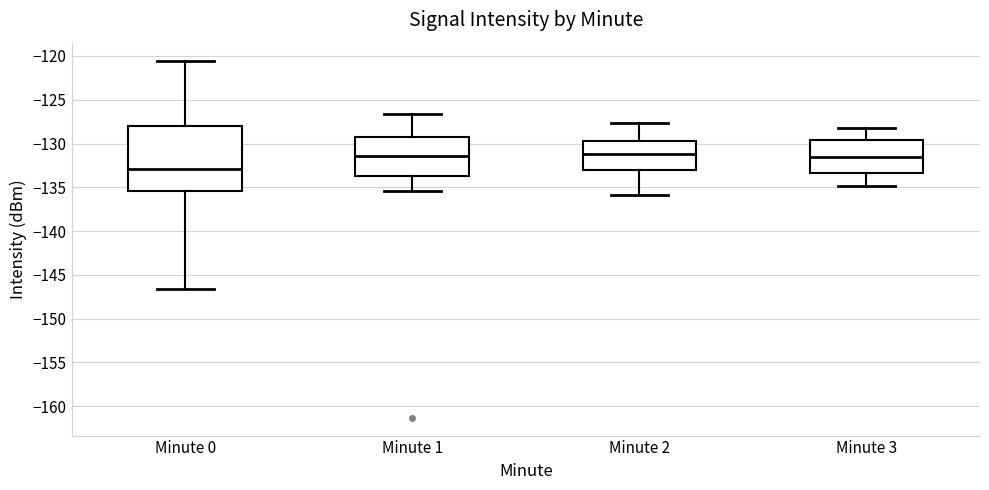

Which box has the lowest median line?

Minute 0